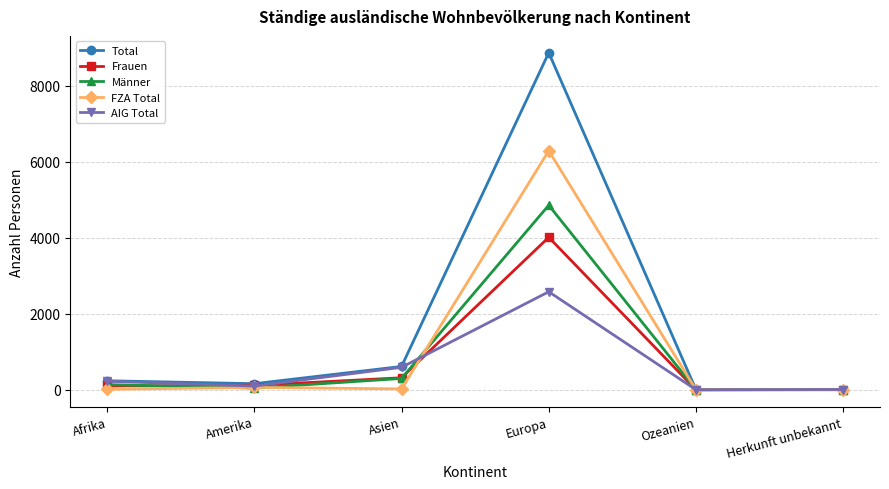

Where is the first local maximum for Frauen?

Europa